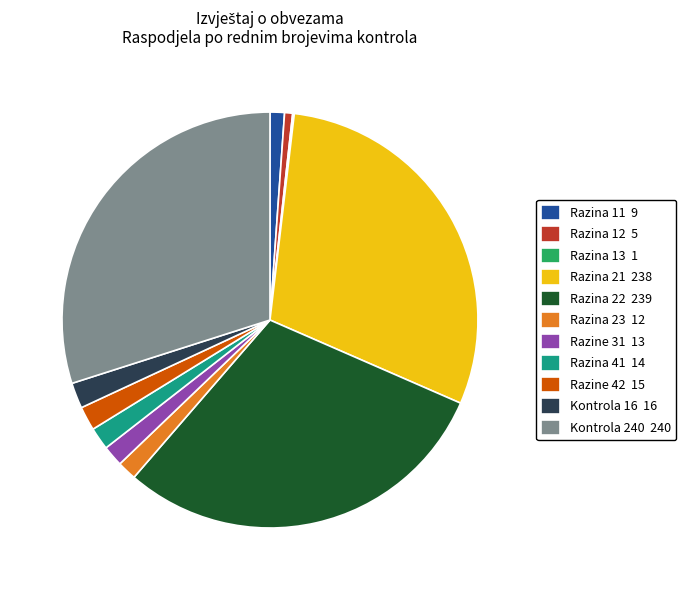

Is the sum of Razina 11 9 and Razine 42 15 greater than half?

No